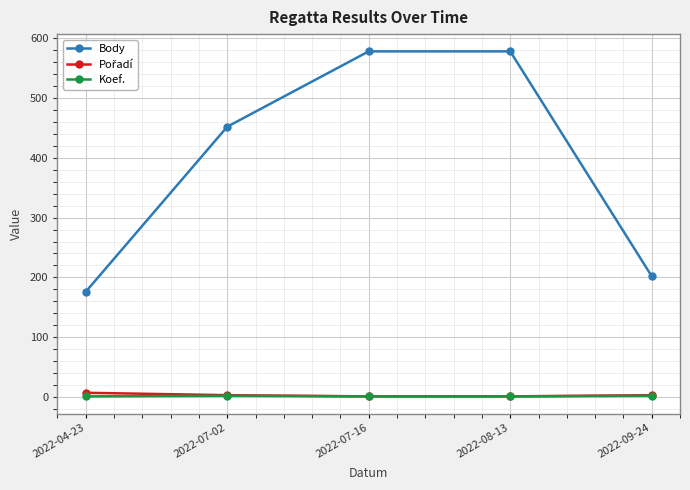

Is it true that Koef. equals 1 at 2022-07-16?

True